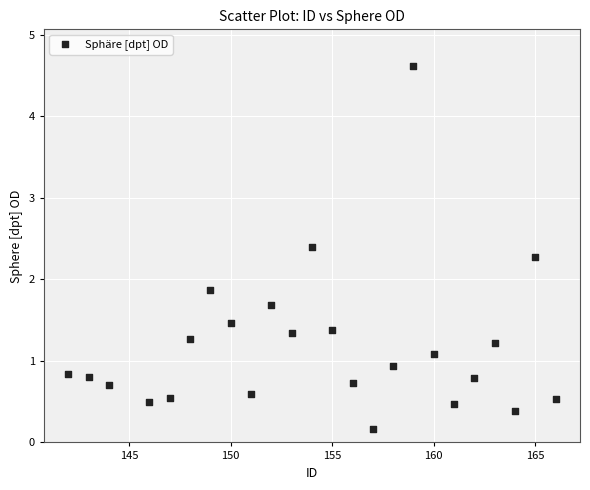

What is the range of X values (max minus min)?

24.0